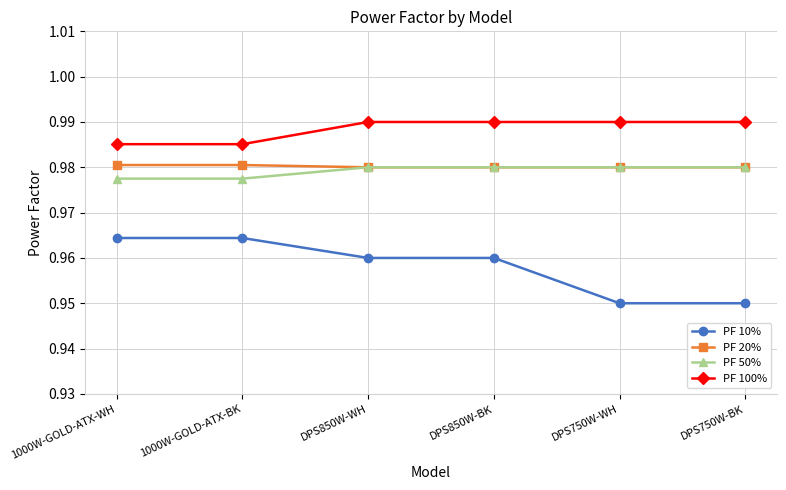

Which series has the widest spread of values?

PF 10%